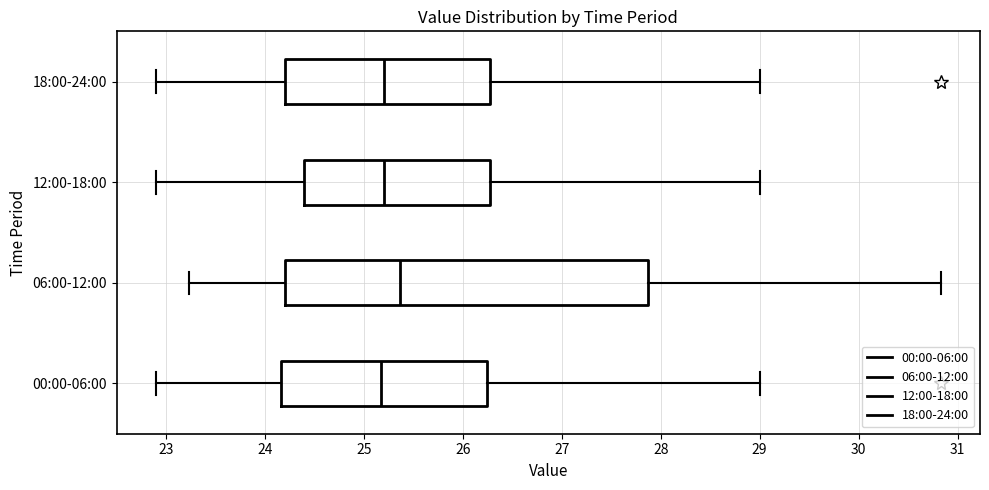

Reading bottom to top, transcribe this box plot: for each box, give where its median line is, the range the box spans, and where its two whiskers end, as read against the x-axis. The values are not printed on the chart, so give them approximately, as read against the axis.

00:00-06:00: median 25.2, box 24.2 to 26.2, whiskers 22.9 to 29.0
06:00-12:00: median 25.4, box 24.2 to 27.9, whiskers 23.2 to 30.8
12:00-18:00: median 25.2, box 24.4 to 26.3, whiskers 22.9 to 29.0
18:00-24:00: median 25.2, box 24.2 to 26.3, whiskers 22.9 to 29.0